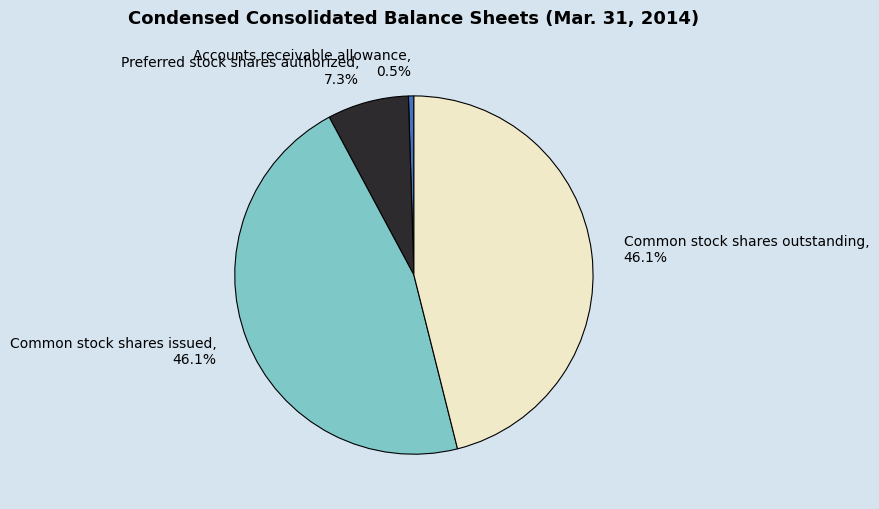

Is the sum of Common stock shares issued, 46.1% and Preferred stock shares authorized, 7.3% greater than half?

Yes